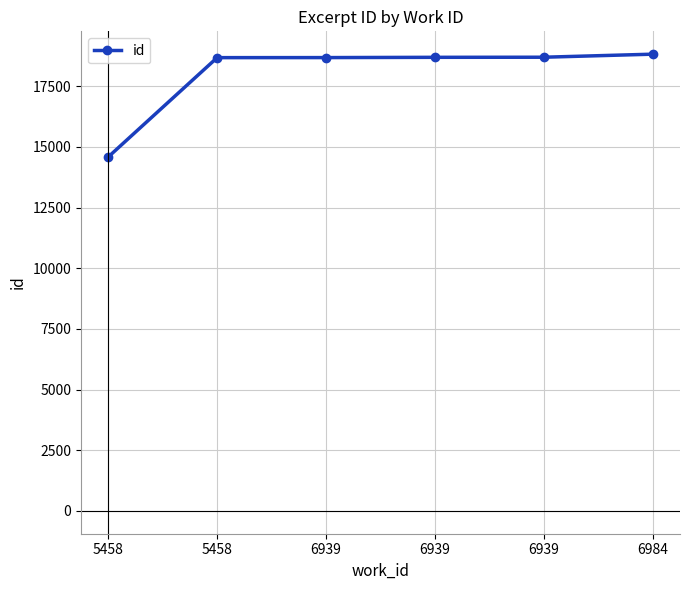

How many data points does each series have?

6